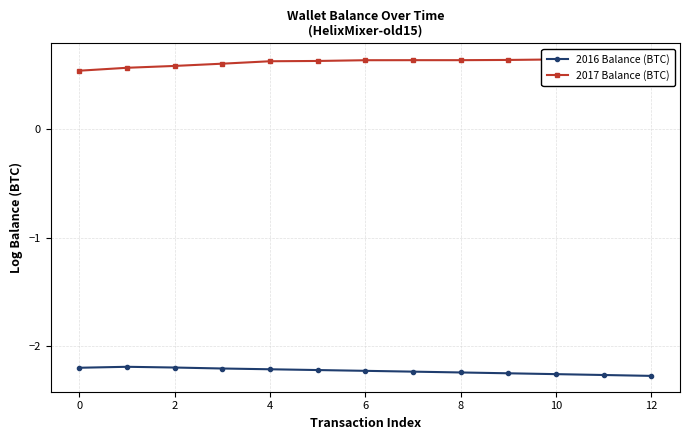

What is the sum of the 2016 Balance (BTC) values at 2 and 0?

-4.4